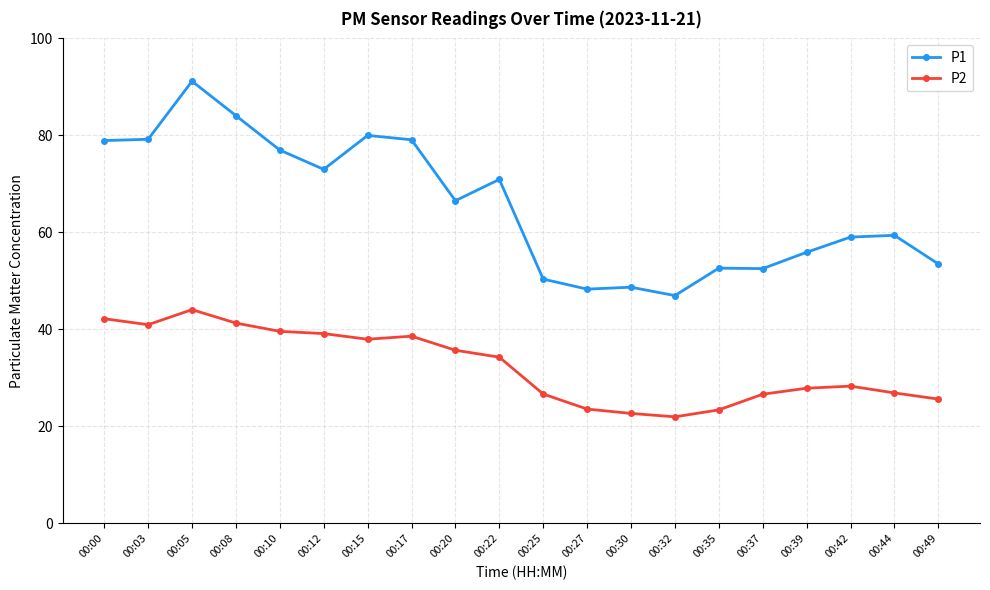

What is the value of the P1 point at the 14th from the left?

47.0